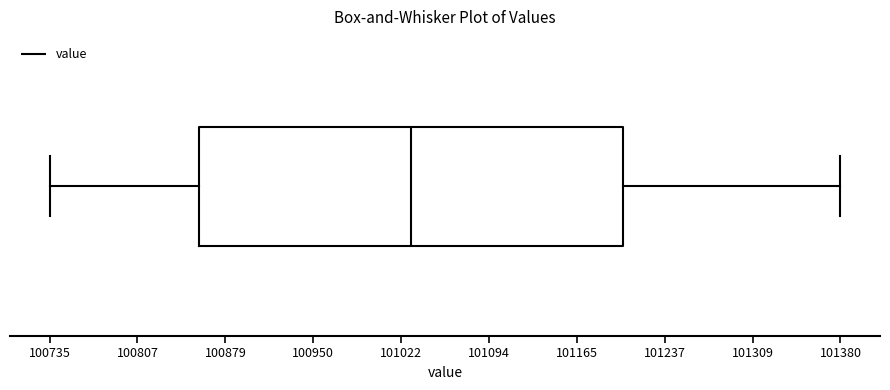

Read this box plot against the x-axis: the position of the median line, the range covered by the box, and the ends of both whiskers. The values are not printed on the chart, so give them approximately, as read against the axis.

median 101030, box 100860 to 101200, whiskers 100740 to 101380